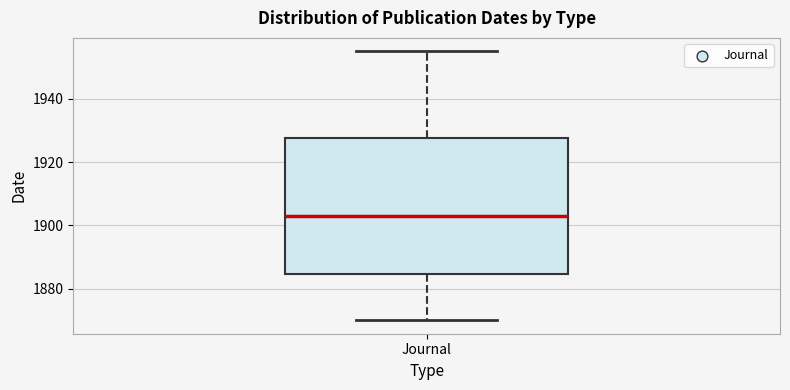

Read this box plot against the y-axis: the position of the median line, the range covered by the box, and the ends of both whiskers. The values are not printed on the chart, so give them approximately, as read against the axis.

median 1904, box 1884 to 1928, whiskers 1870 to 1956